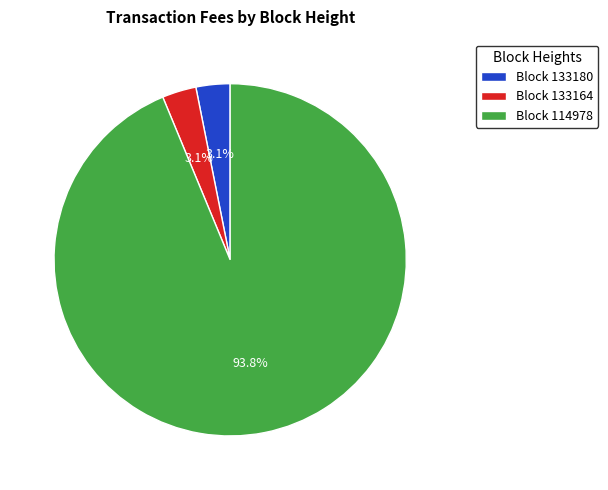

To the nearest percent, what is the average slice percentage?

33%